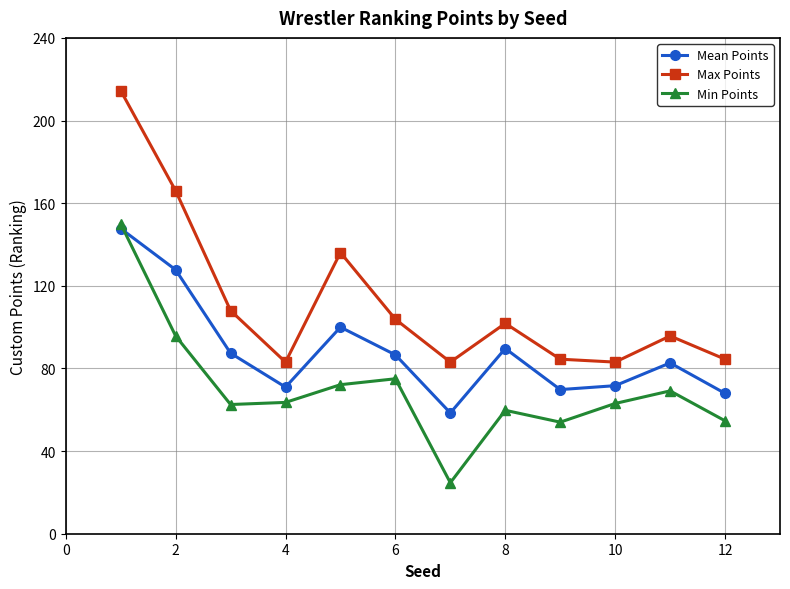

True or false: Max Points has more than 2 points higher than both neighbors.

True